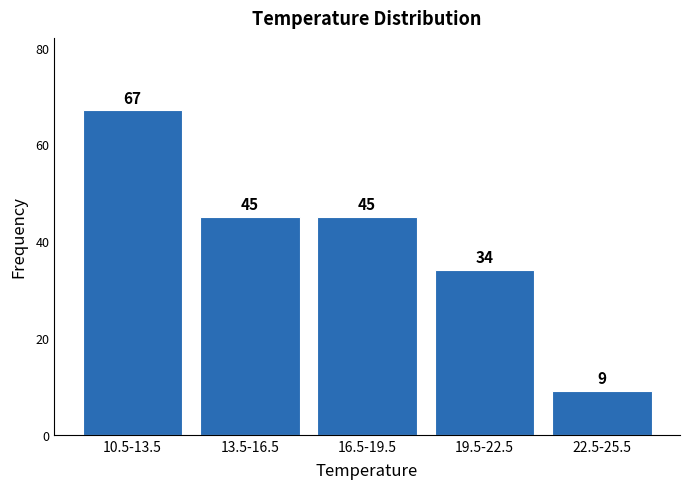

Reading left to right, transcribe all the data shown in this chart.

10.5-13.5=67	13.5-16.5=45	16.5-19.5=45	19.5-22.5=34	22.5-25.5=9